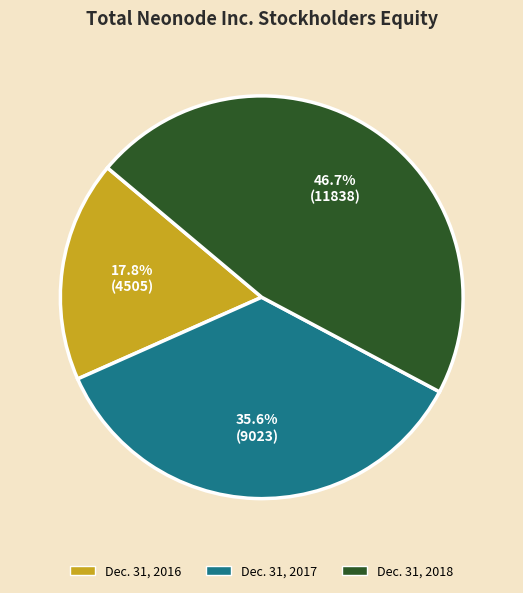

Approximately how many times larger is the value at Dec. 31, 2018 compared to Dec. 31, 2016?

2.6